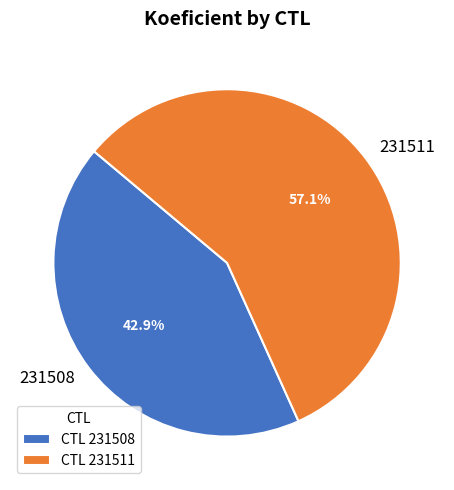

To the nearest percent, what is the combined percentage of 231511 and 231508?

100%